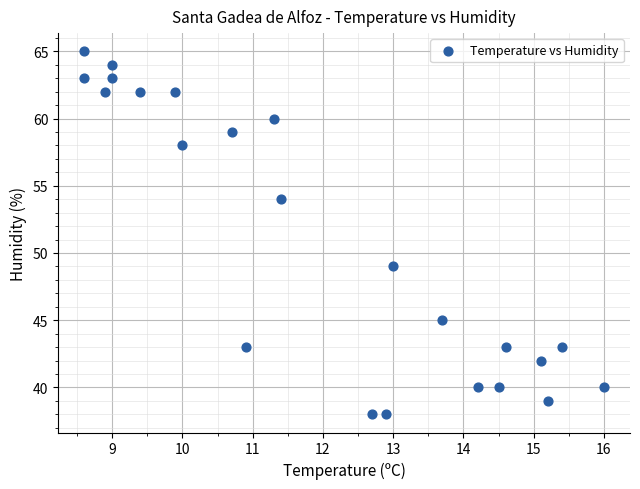

What Y value in the scatter plot is closest to 51?

49